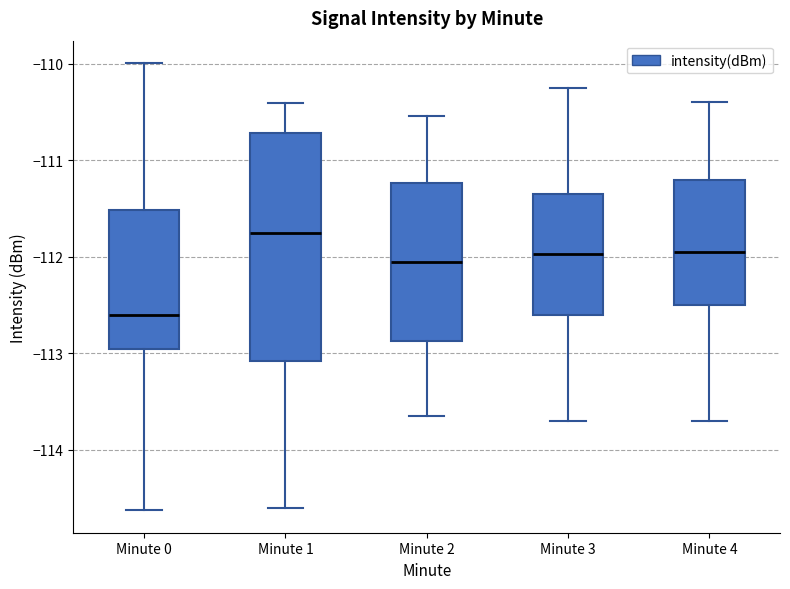

Reading left to right, read every box against the y-axis: the position of its median line, the range the box covers, and the ends of its whiskers. The values are not printed on the chart, so give them approximately, as read against the axis.

Minute 0: median -112.6, box -113.0 to -111.5, whiskers -114.6 to -110.0
Minute 1: median -111.8, box -113.1 to -110.7, whiskers -114.6 to -110.4
Minute 2: median -112.1, box -112.9 to -111.2, whiskers -113.7 to -110.5
Minute 3: median -112.0, box -112.6 to -111.3, whiskers -113.7 to -110.2
Minute 4: median -111.9, box -112.5 to -111.2, whiskers -113.7 to -110.4